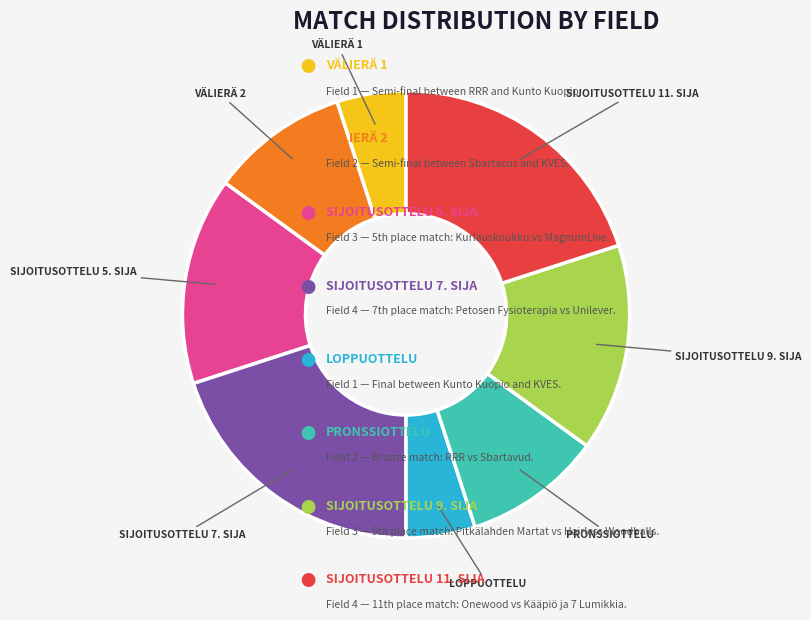

How many slices are in this pie chart?

8